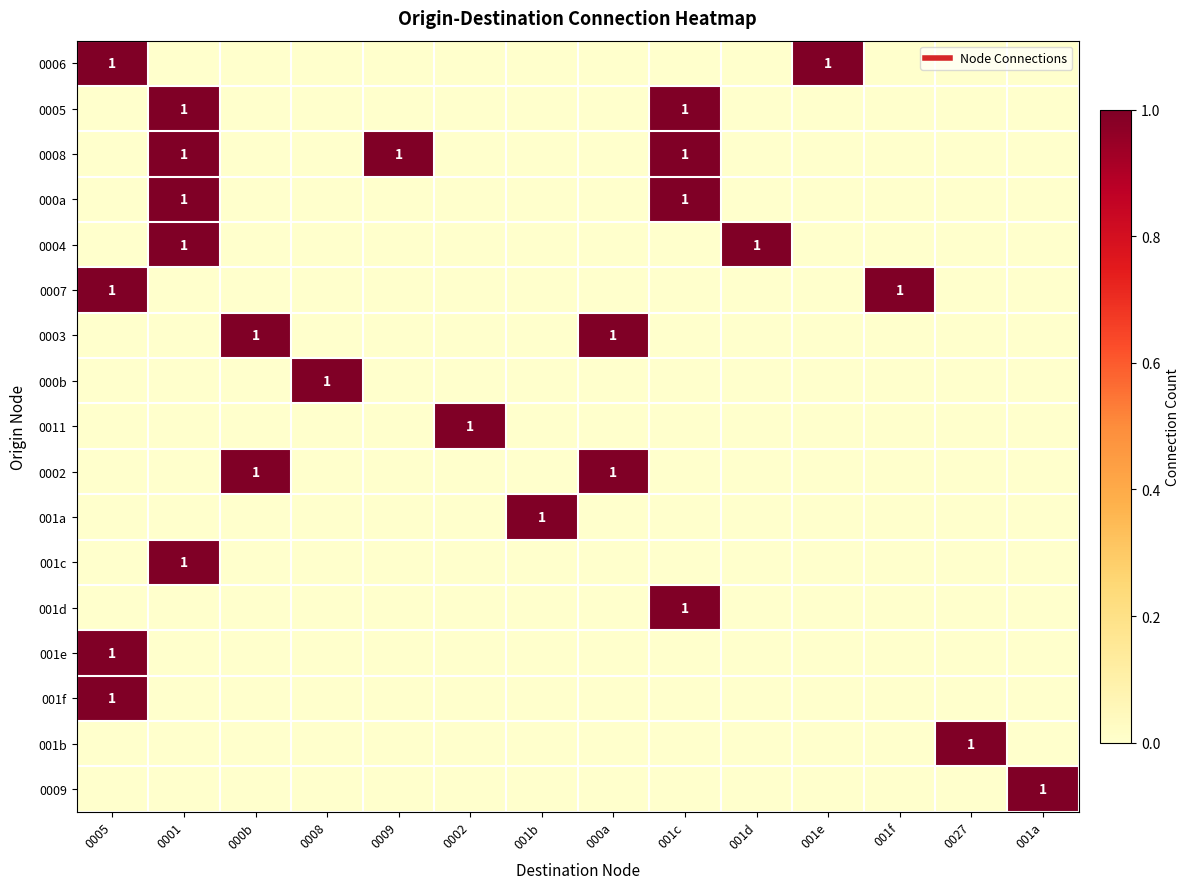

Rank the series at 000a from highest to lowest value.

0003, 0002, 0006, 0005, 0008, 000a, 0004, 0007, 000b, 0011, 001a, 001c, 001d, 001e, 001f, 001b, 0009